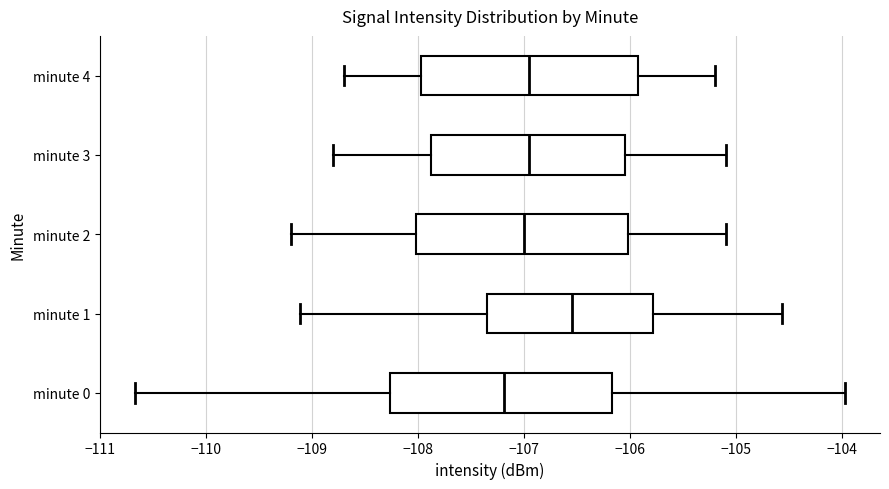

Reading bottom to top, transcribe this box plot: for each box, give where its median line is, the range the box spans, and where its two whiskers end, as read against the x-axis. The values are not printed on the chart, so give them approximately, as read against the axis.

minute 0: median -107.2, box -108.3 to -106.2, whiskers -110.7 to -104.0
minute 1: median -106.5, box -107.3 to -105.8, whiskers -109.1 to -104.6
minute 2: median -107.0, box -108.0 to -106.0, whiskers -109.2 to -105.1
minute 3: median -106.9, box -107.9 to -106.0, whiskers -108.8 to -105.1
minute 4: median -106.9, box -108.0 to -105.9, whiskers -108.7 to -105.2